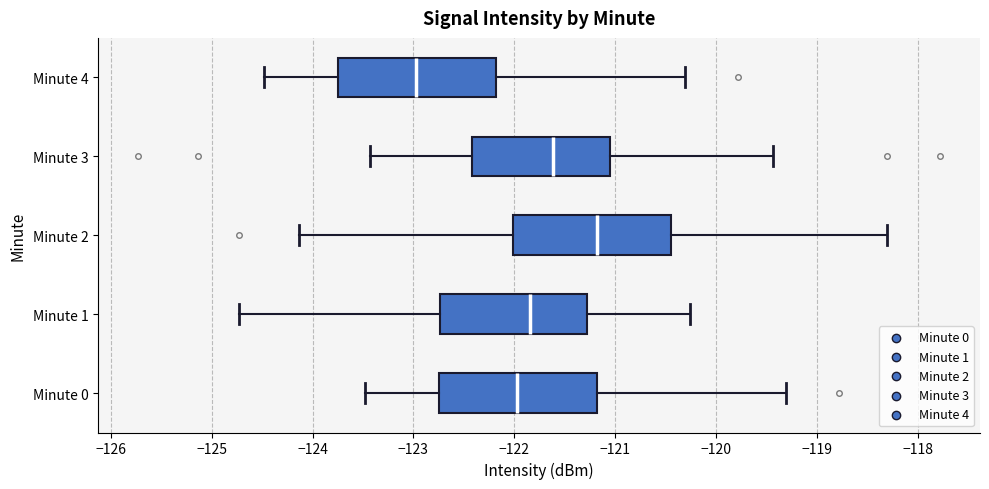

Reading bottom to top, read every box against the x-axis: the position of its median line, the range the box covers, and the ends of its whiskers. The values are not printed on the chart, so give them approximately, as read against the axis.

Minute 0: median -122.0, box -122.8 to -121.2, whiskers -123.5 to -119.3
Minute 1: median -121.8, box -122.7 to -121.3, whiskers -124.7 to -120.3
Minute 2: median -121.2, box -122.0 to -120.4, whiskers -124.1 to -118.3
Minute 3: median -121.6, box -122.4 to -121.1, whiskers -123.4 to -119.4
Minute 4: median -123.0, box -123.8 to -122.2, whiskers -124.5 to -120.3